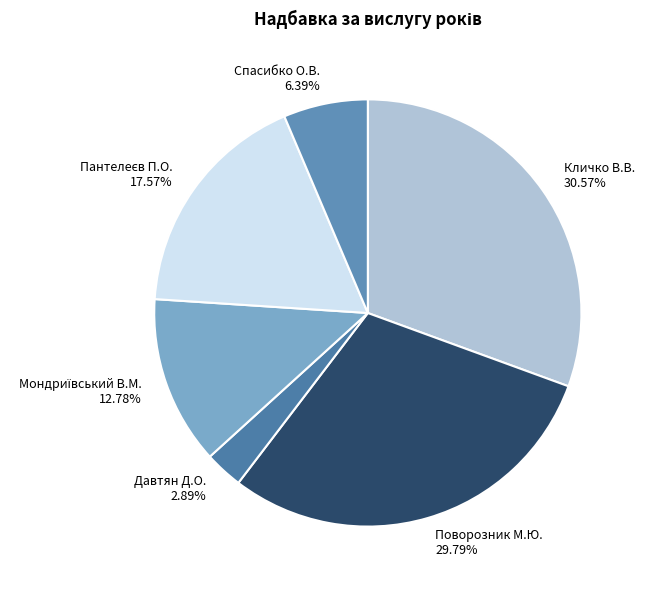

Which slice is the largest?

Кличко В.В.